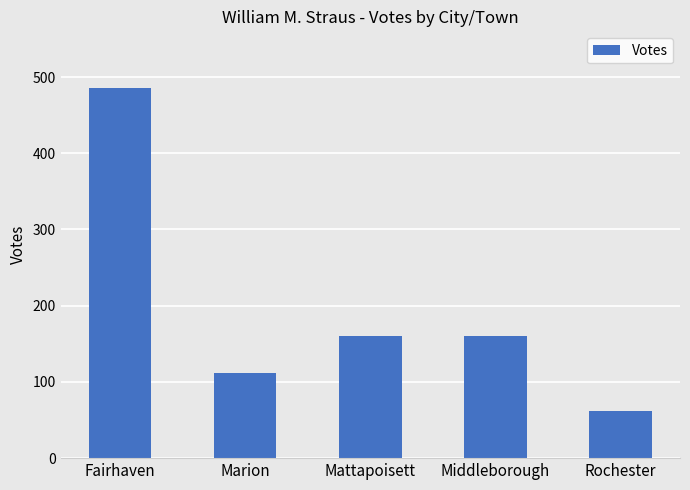

What is the approximate value at Mattapoisett?

160